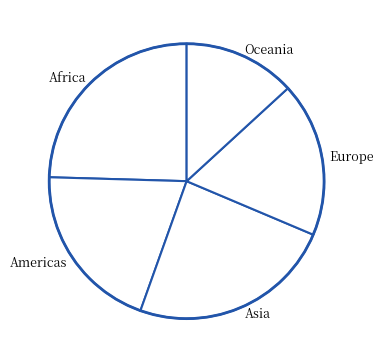

Count the number of slices in the pie.

5